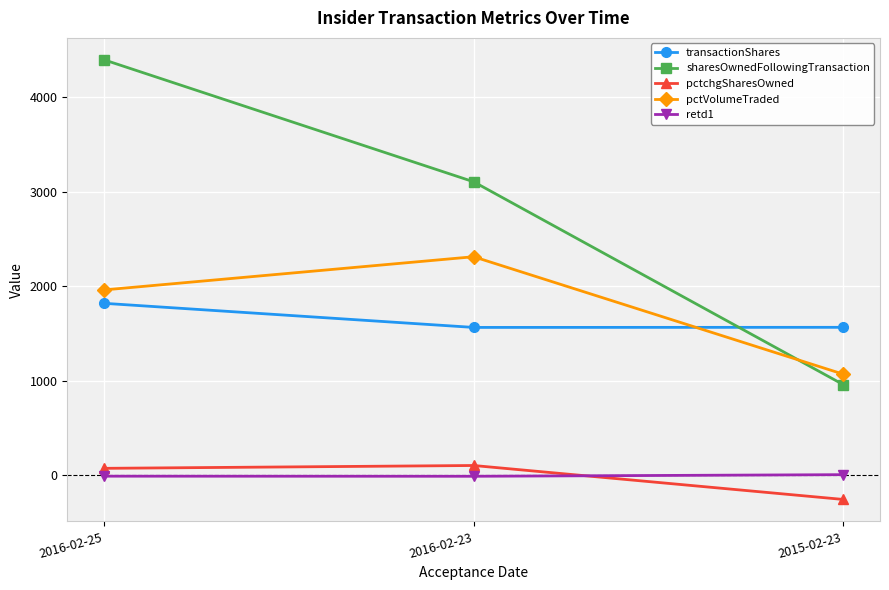

What is the spread (max minus min) of values at 2015-02-23?

1821